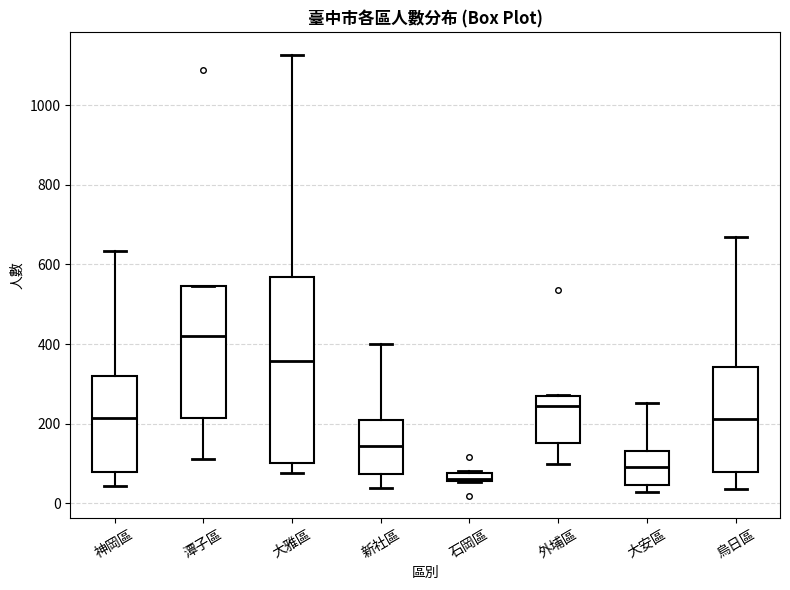

Which box has the lowest median line?

石岡區